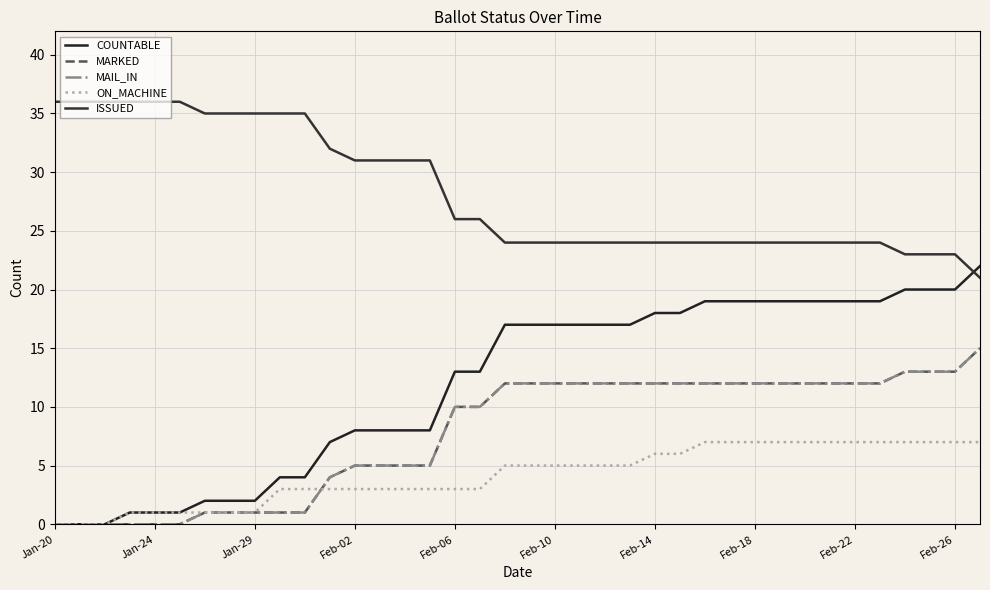

Where does the ISSUED series first go above 24?

Jan-20